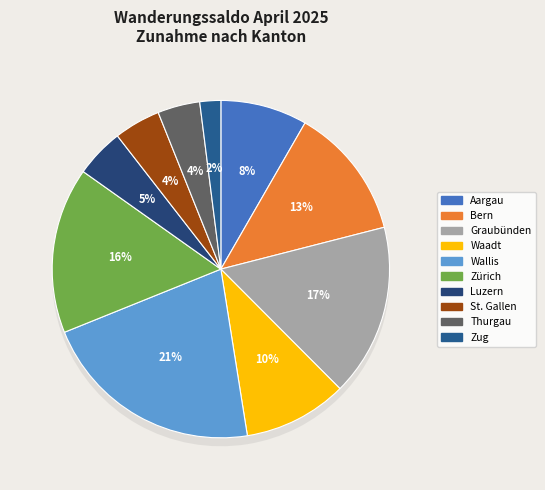

What is the largest slice in the pie chart?

Wallis